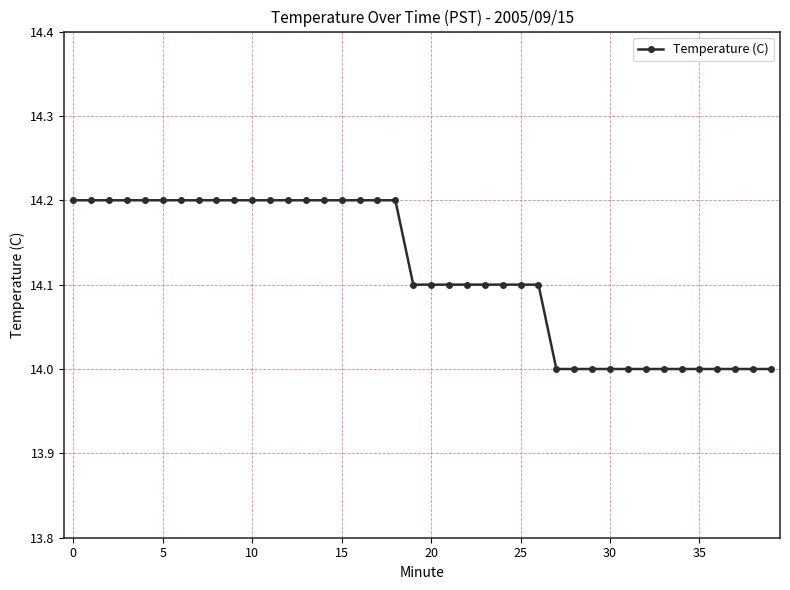

What is the greatest value displayed?

14.2